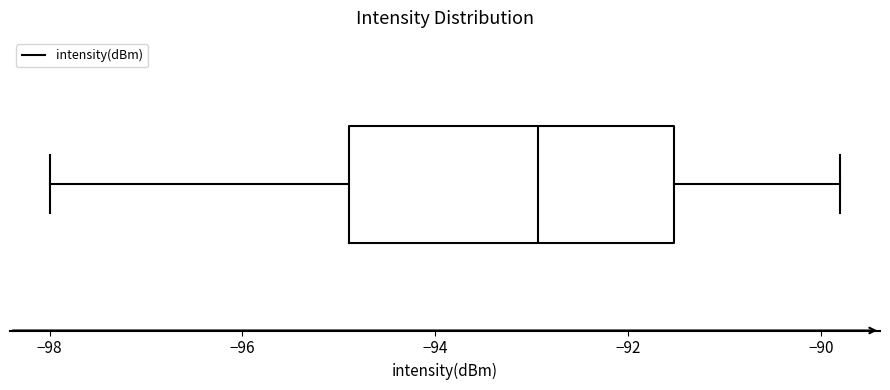

Where is the right edge of the box on the x-axis? The values are not printed on the chart, so give them approximately, as read against the axis.

-91.6